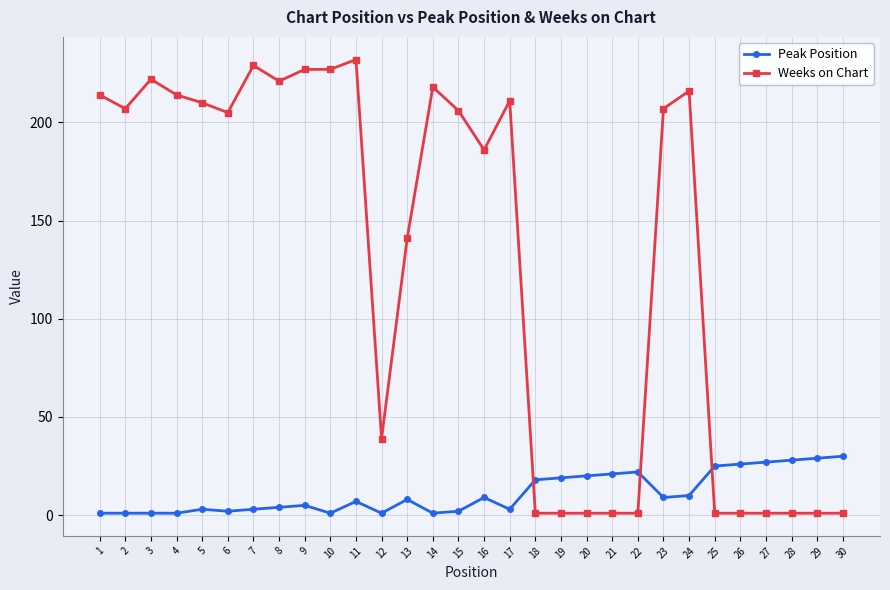

What is the highest value of the Weeks on Chart series?

232